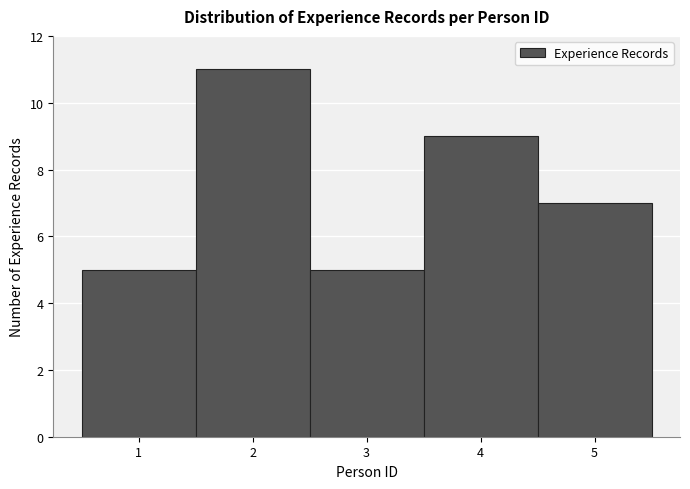

Over which range of the x-axis is the bar tallest?

1.5 to 2.5